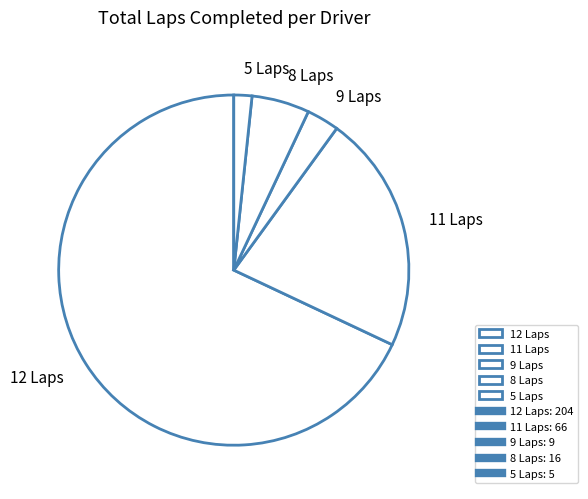

Do 12 Laps and 8 Laps together represent more than half of the pie?

Yes